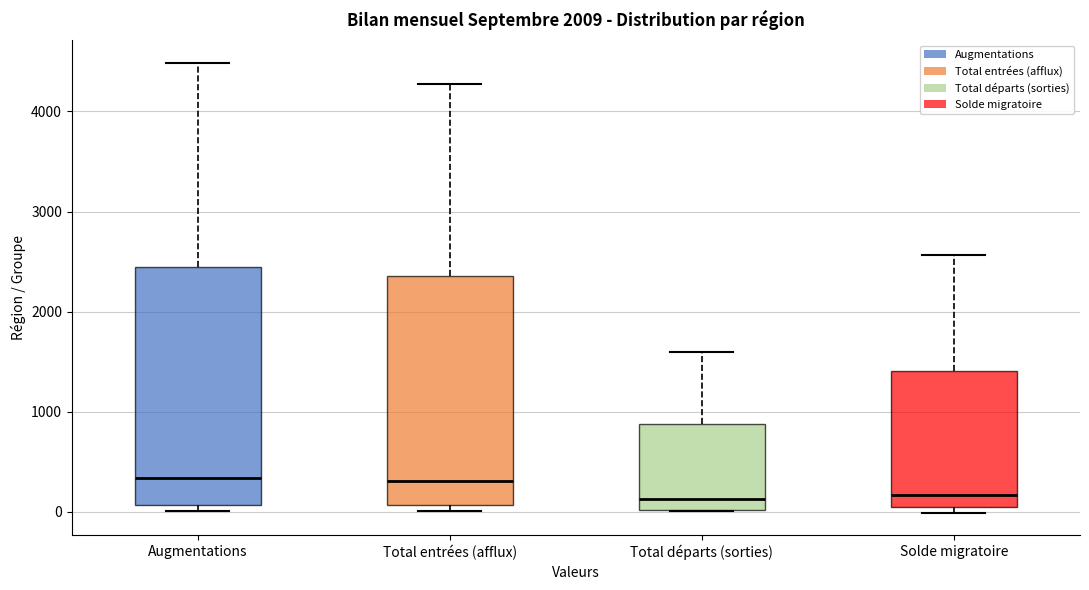

Where is the lower edge of the box for Solde migratoire on the y-axis? The values are not printed on the chart, so give them approximately, as read against the axis.

100